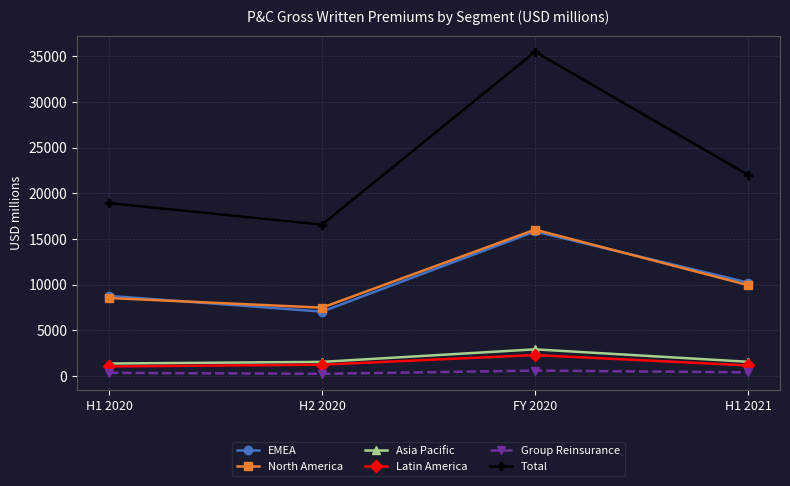

Which series has the widest spread of values?

Total